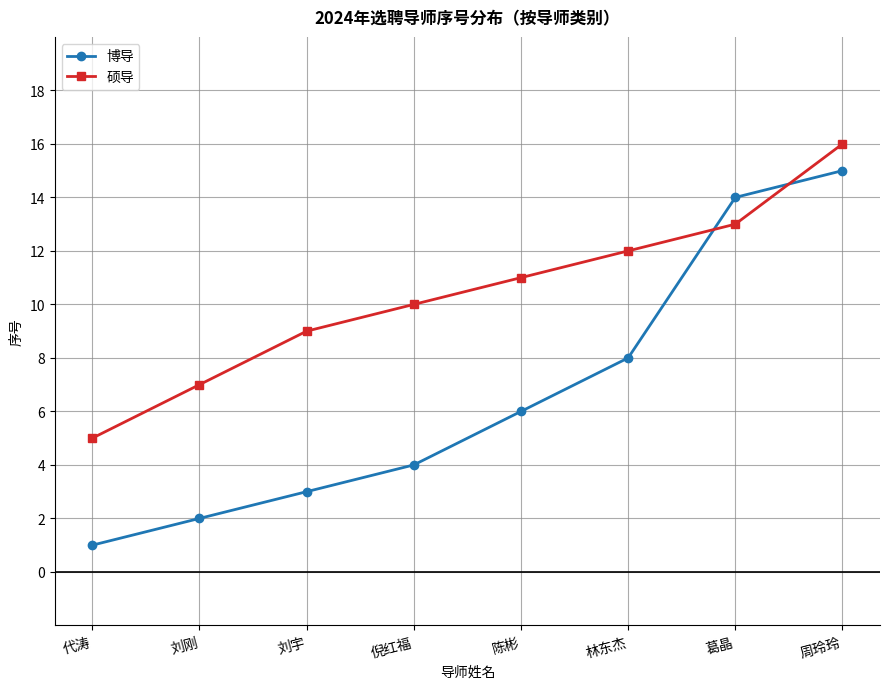

What is the minimum value for 博导?

1